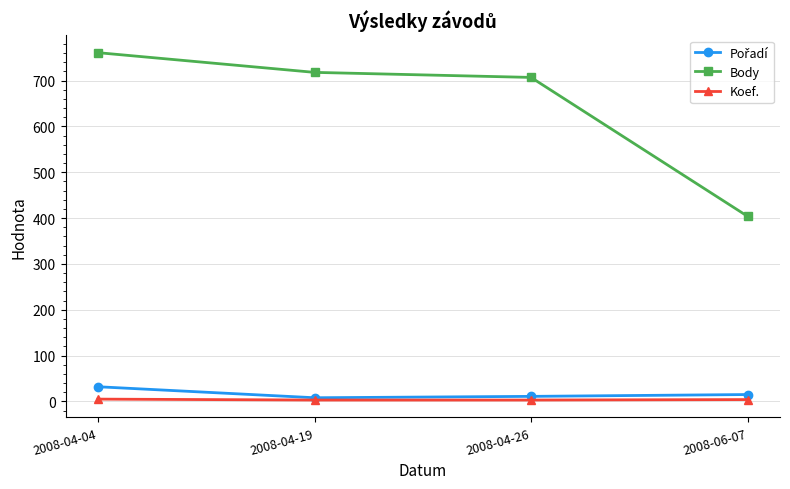

True or false: Body has more than 1 interior local peaks.

False